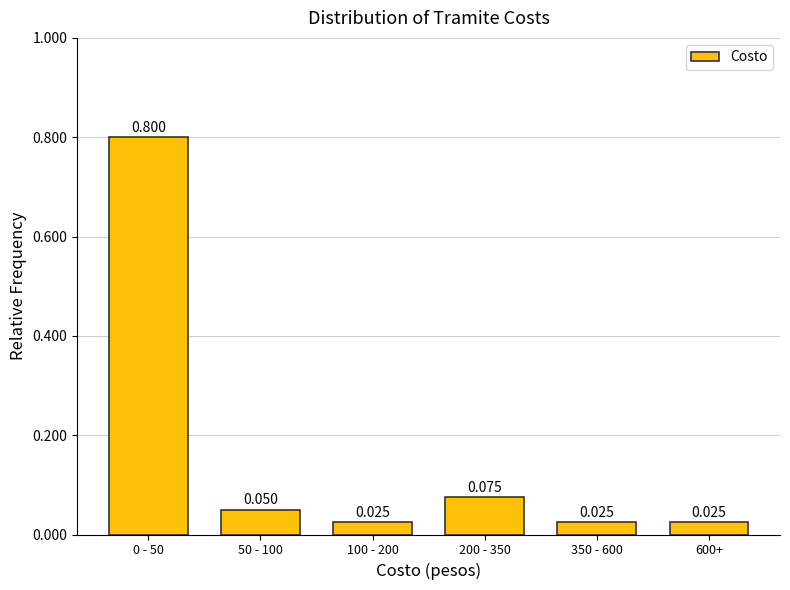

Are the bars horizontal?

No